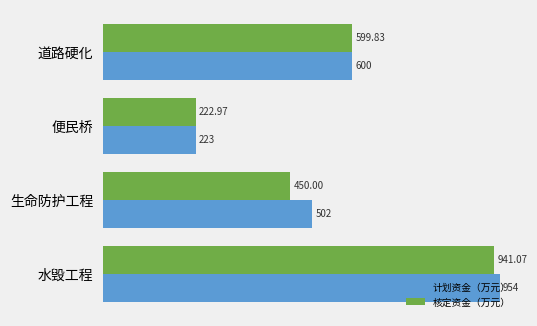

Is the value of 计划资金（万元） at 水毁工程 greater than the value of 核定资金（万元） at 生命防护工程?

Yes